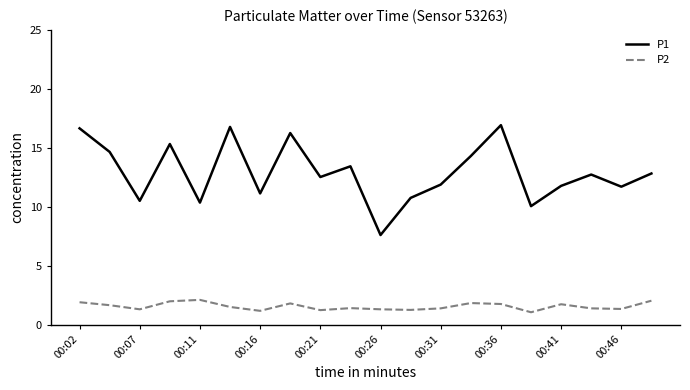

How many lines are shown in the chart?

2